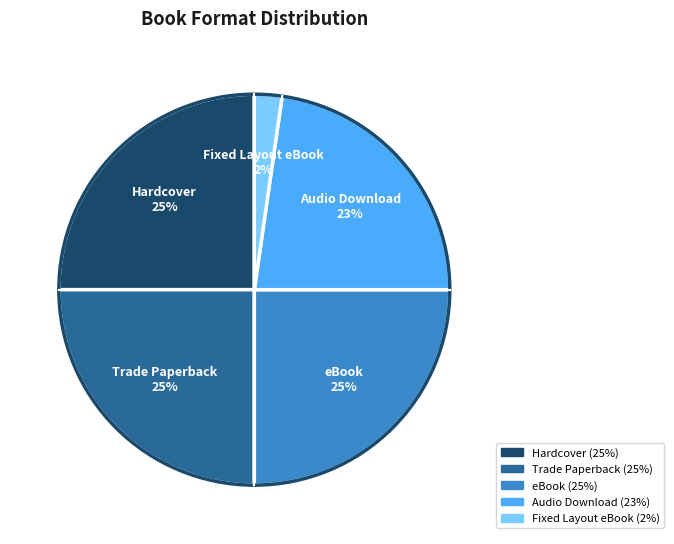

Which slice is the smallest?

Fixed Layout eBook